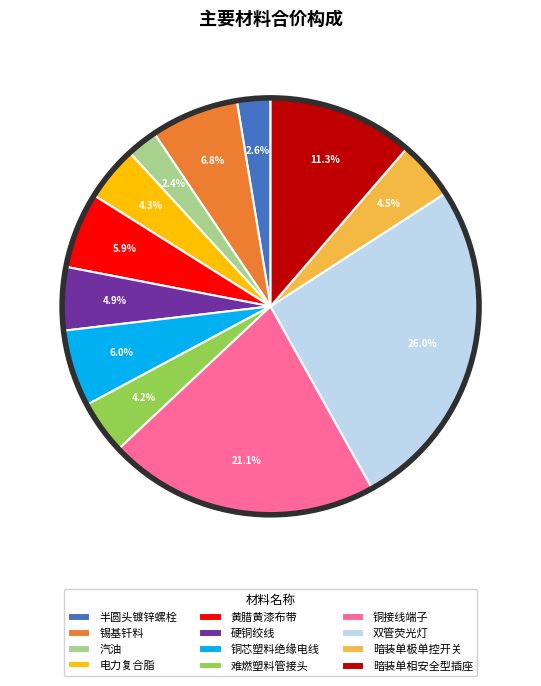

Is it true that 黄腊黄漆布带 is 1% of the pie?

False